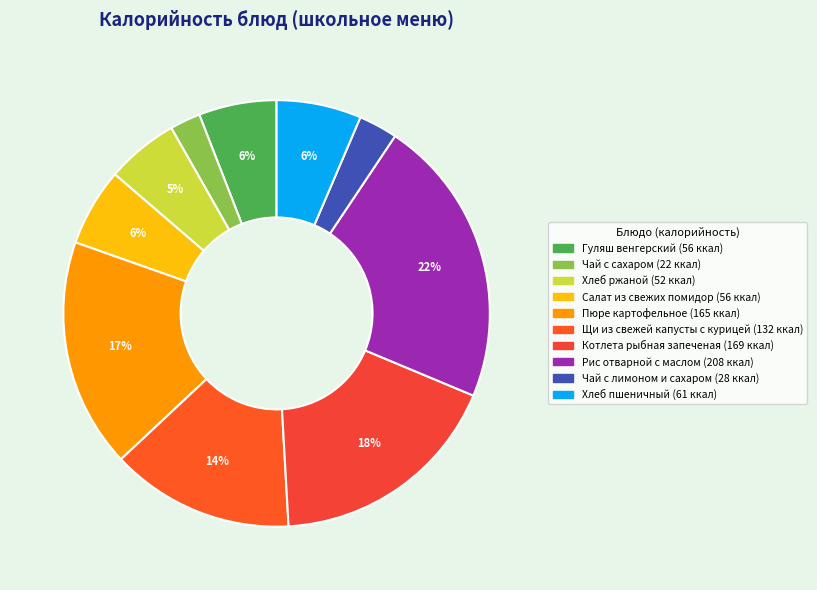

True or false: Хлеб пшеничный accounts for 6% of the total.

True